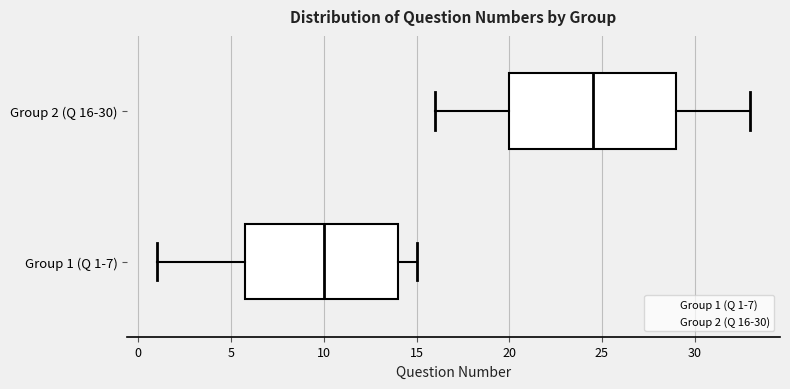

Which box's median line is the furthest to the left?

Group 1 (Q 1-7)